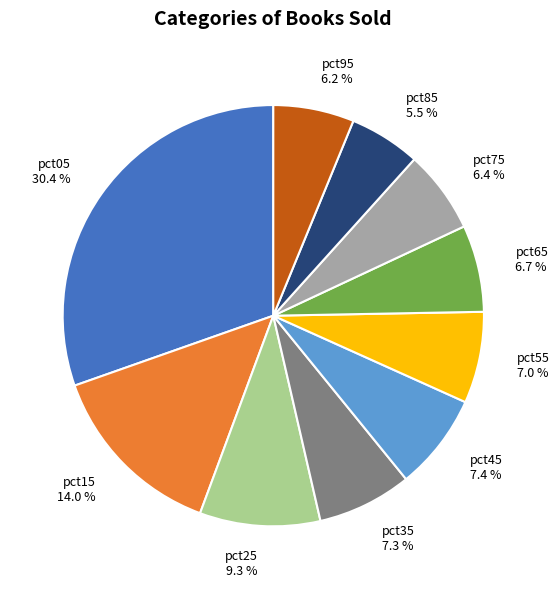

To the nearest percent, what portion does pct05 represent?

30%